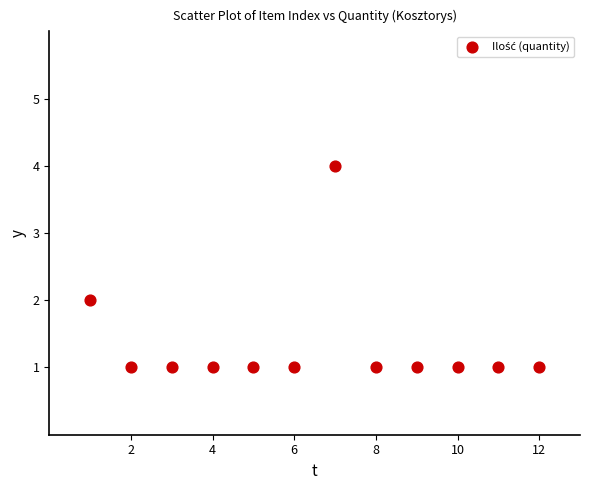

What is the range of Y values (max minus min)?

3